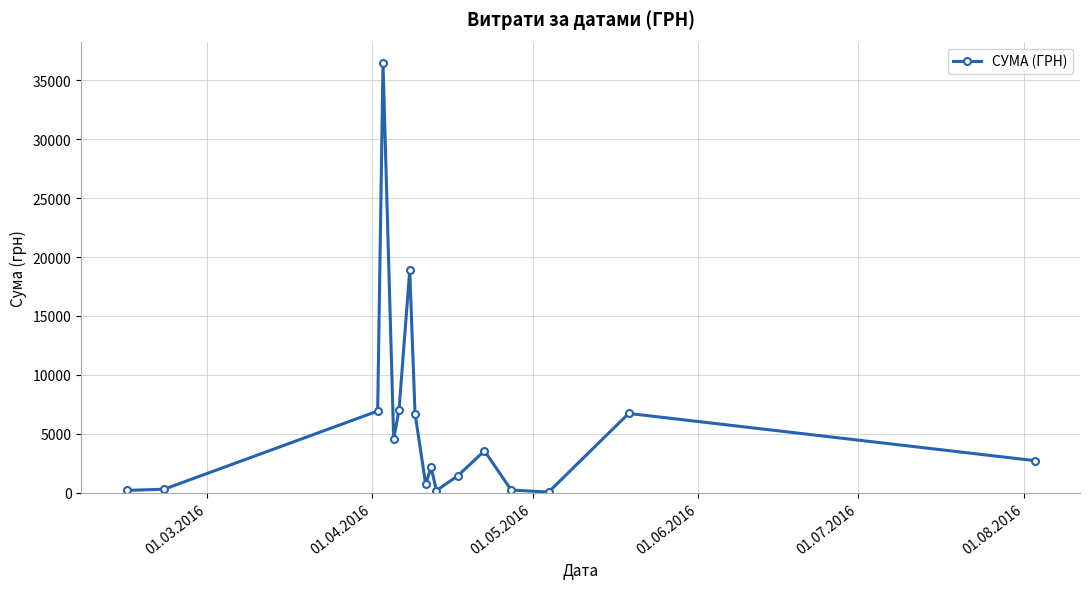

What is the difference between the maximum and minimum values?

36399.8